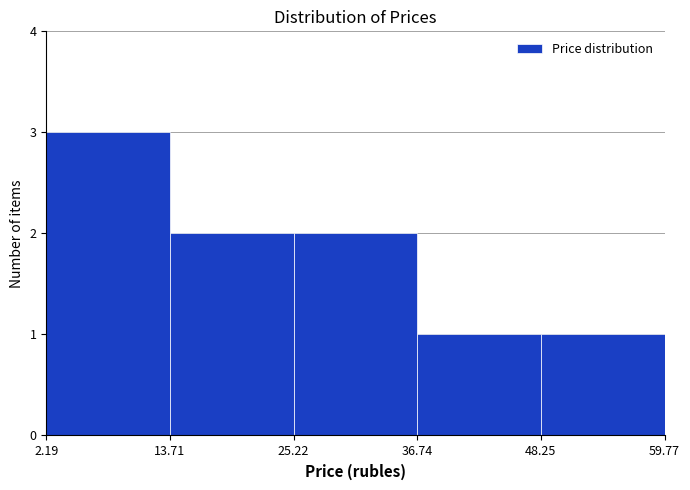

Reading left to right, list every bar in this chart as the range it spans on the x-axis followed by its height. The values are not printed on the chart, so give them approximately, as read against the axis.

2.19 to 13.71: 3
13.71 to 25.22: 2
25.22 to 36.74: 2
36.74 to 48.25: 1
48.25 to 59.77: 1